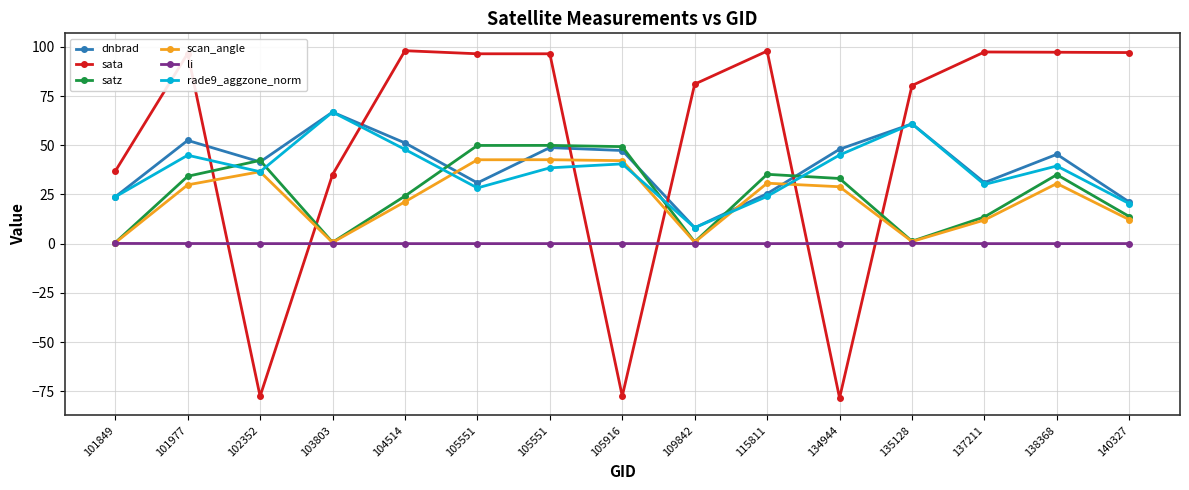

List the labels in order of scan_angle value, largest first.

105551, 105551, 105916, 102352, 115811, 138368, 101977, 134944, 104514, 140327, 137211, 135128, 109842, 103803, 101849